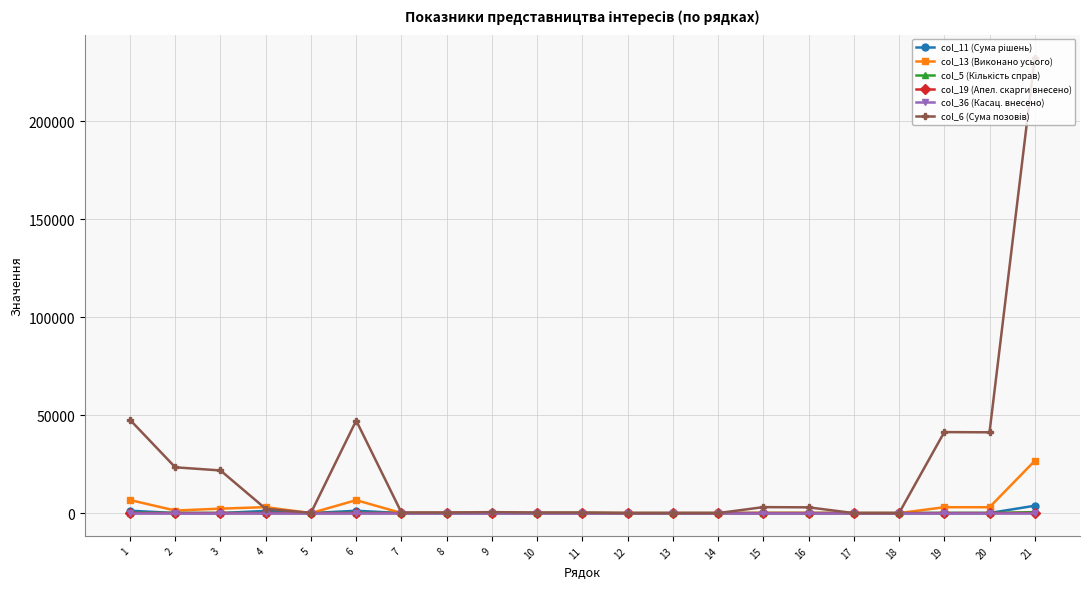

At which category is the sum across all series the highest?

21